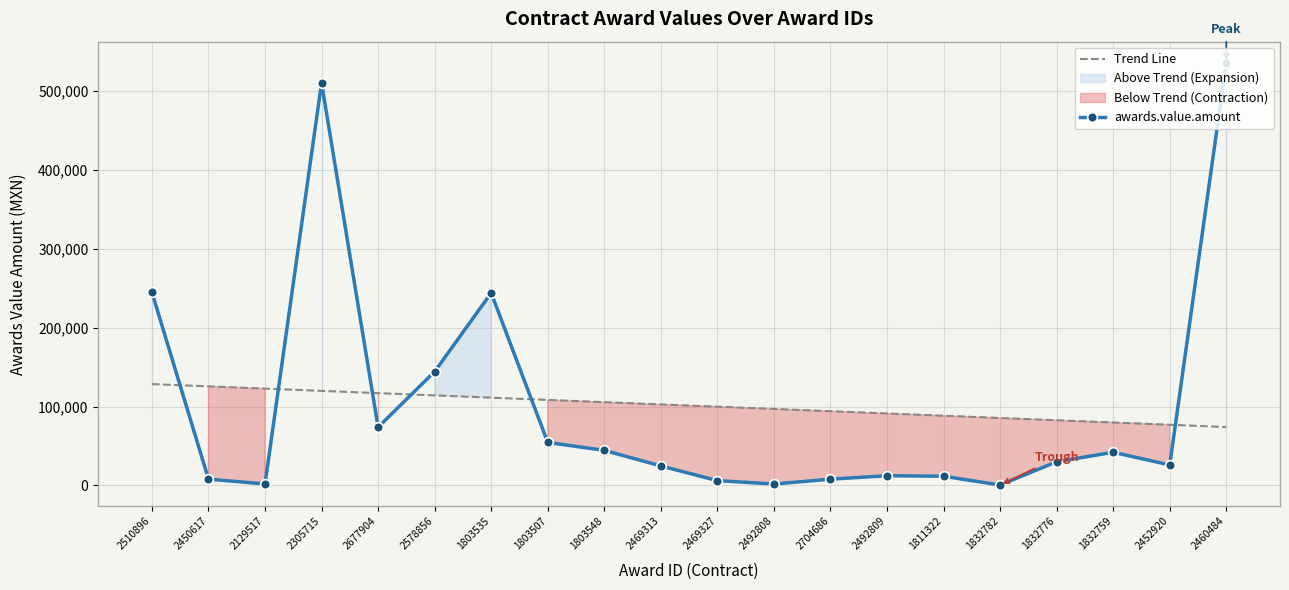

The awards.value.amount series shows 245876.0 at 2578856. True or false?

False